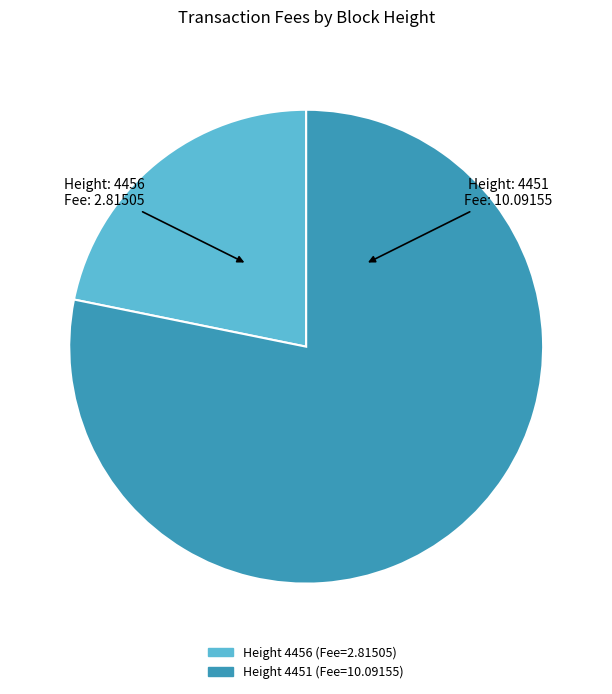

Is there a majority slice in this chart?

Yes